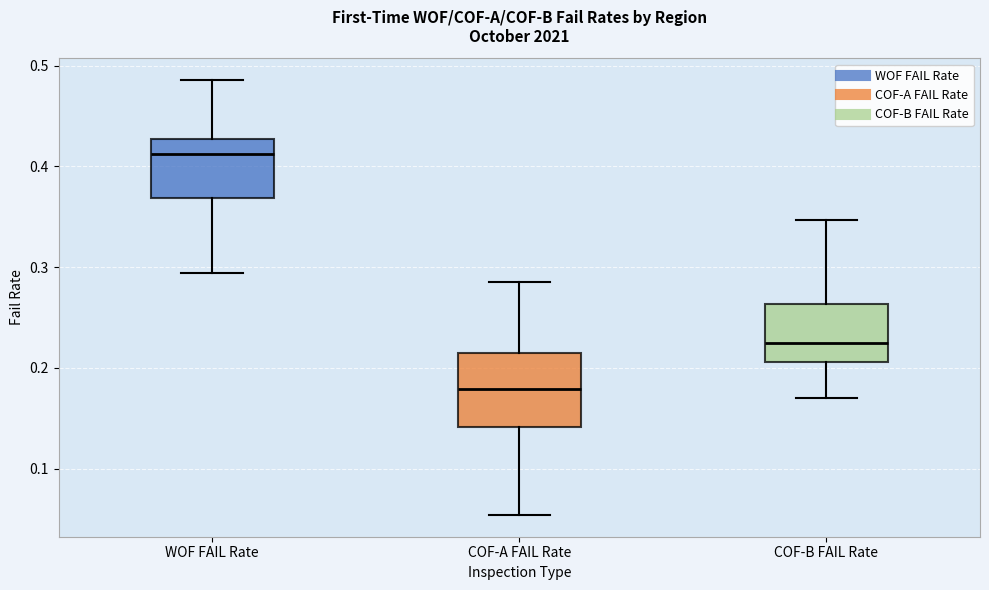

Reading left to right, transcribe this box plot: for each box, give where its median line is, the range the box spans, and where its two whiskers end, as read against the y-axis. The values are not printed on the chart, so give them approximately, as read against the axis.

WOF FAIL Rate: median 0.41, box 0.37 to 0.43, whiskers 0.29 to 0.49
COF-A FAIL Rate: median 0.18, box 0.14 to 0.21, whiskers 0.05 to 0.29
COF-B FAIL Rate: median 0.23, box 0.21 to 0.26, whiskers 0.17 to 0.35